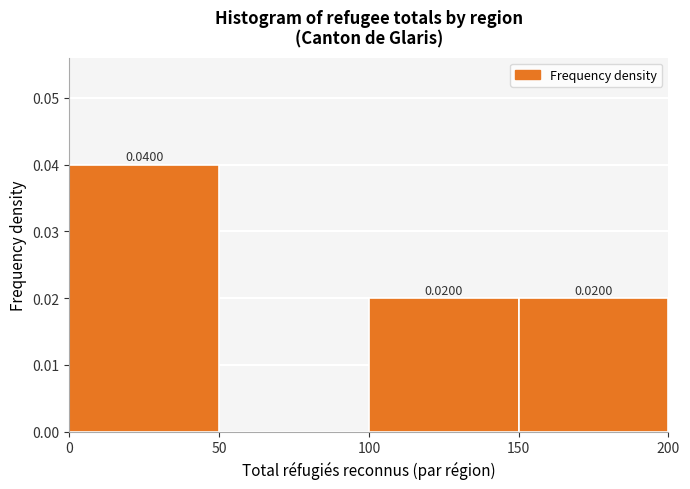

Over which range of the x-axis is the bar tallest?

0 to 50